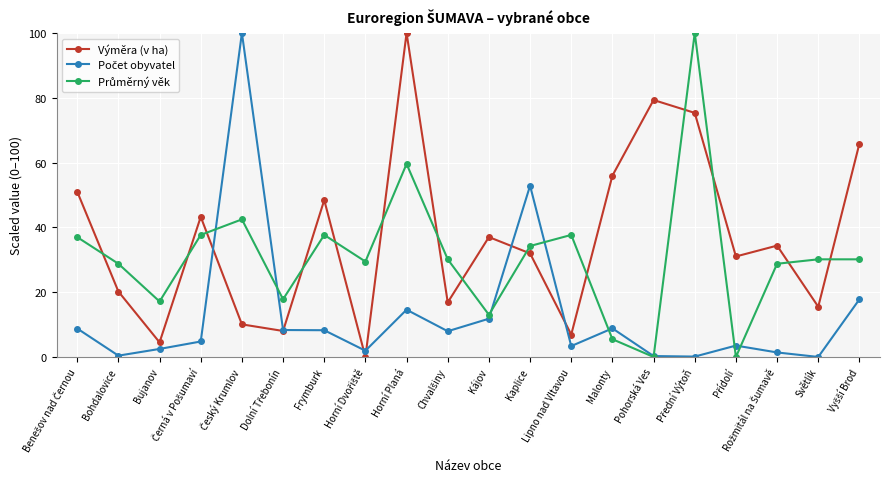

Where is the first local minimum for Výměra (v ha)?

Bujanov